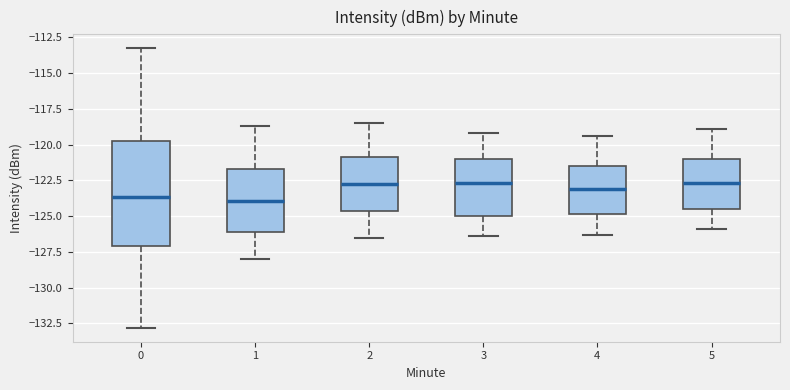

Where is the lower edge of the box at x = 4 on the y-axis? The values are not printed on the chart, so give them approximately, as read against the axis.

-125.0